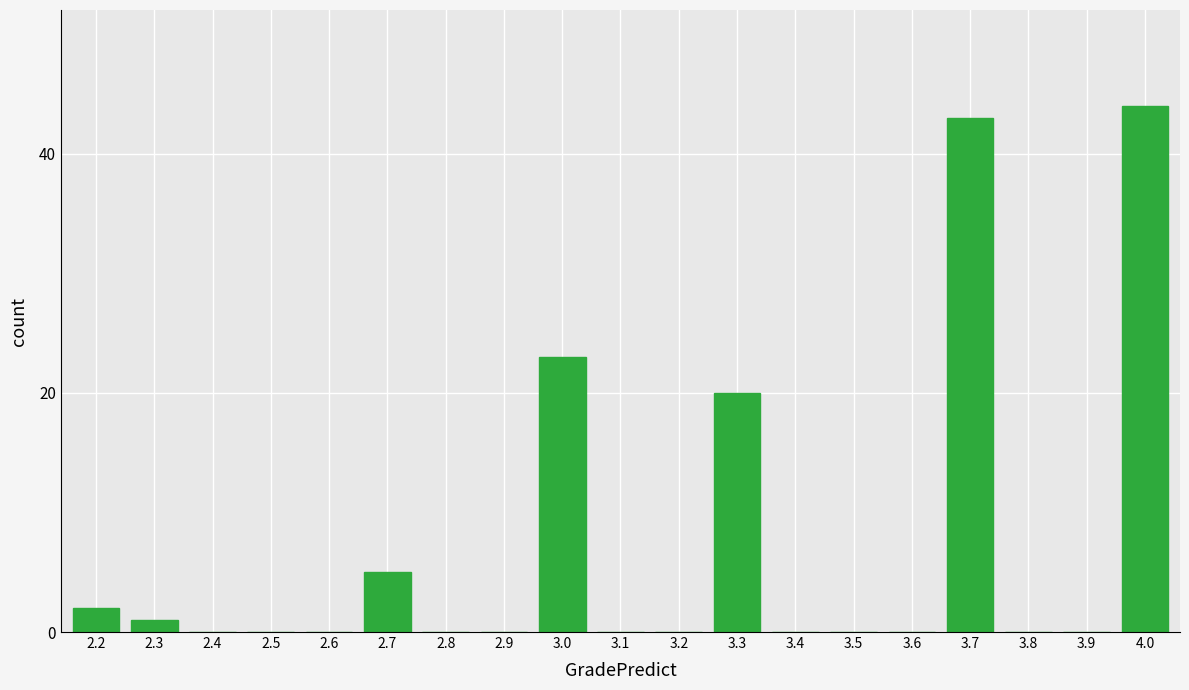

Reading left to right, extract all data points from this chart.

2.2=2	2.3=1	2.4=0	2.5=0	2.6=0	2.7=5	2.8=0	2.9=0	3.0=23	3.1=0	3.2=0	3.3=20	3.4=0	3.5=0	3.6=0	3.7=43	3.8=0	3.9=0	4.0=44